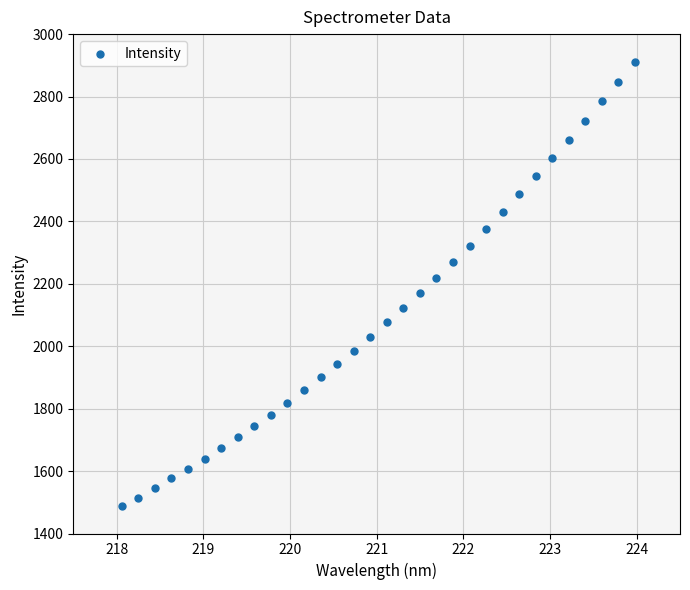

What is the range of Y values (max minus min)?

1424.9